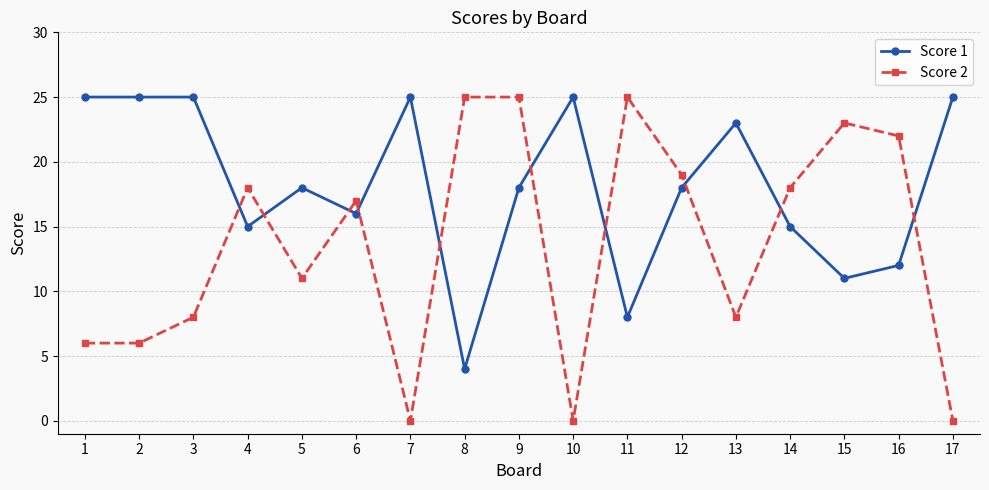

Which series changed the most between 6 and 9?

Score 2